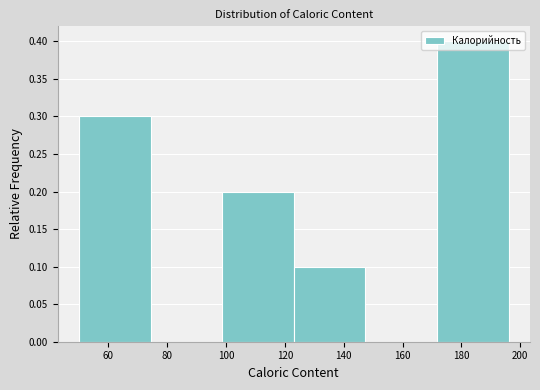

Reading left to right, list every bar in this chart as the range it spans on the x-axis followed by its height. Neither the bar edges nor the heights are printed on the chart, so give them approximately, as read against the axes.

50 to 74: 0.3
74 to 98: 0
98 to 124: 0.2
124 to 148: 0.1
148 to 172: 0
172 to 196: 0.4